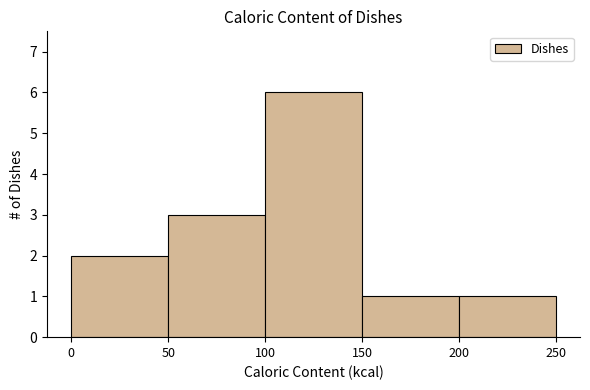

Over which range of the x-axis is the bar tallest?

100 to 150